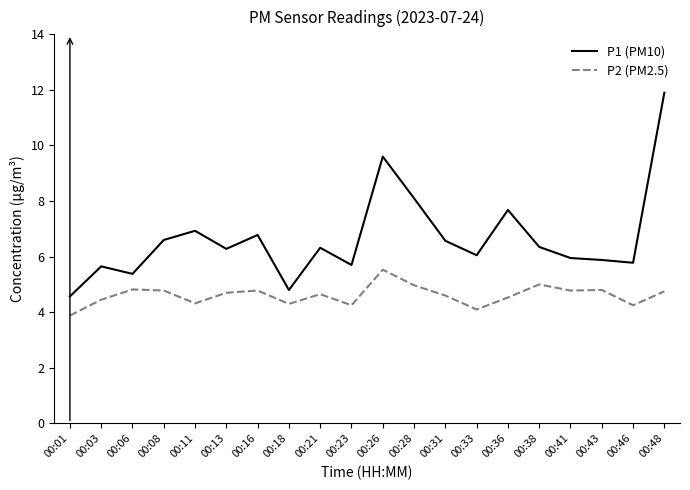

What is the difference between the second highest and second lowest values in the P2 (PM2.5) series?

0.9